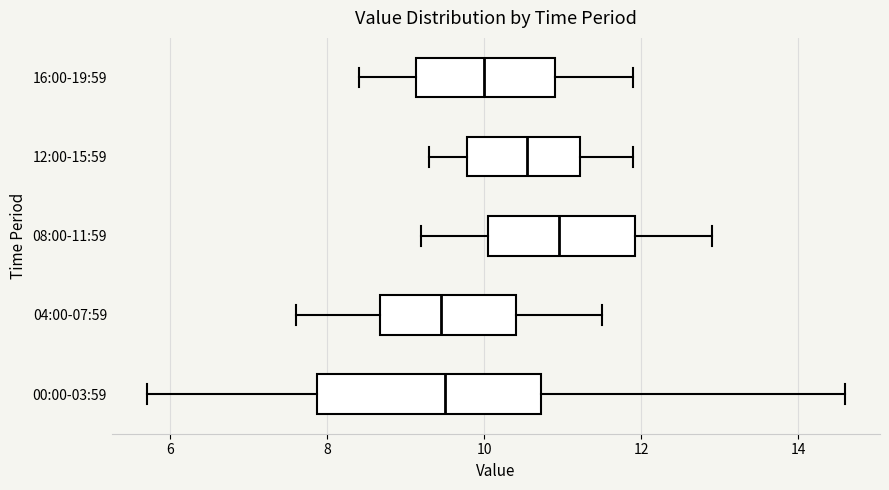

Reading bottom to top, transcribe this box plot: for each box, give where its median line is, the range the box spans, and where its two whiskers end, as read against the x-axis. The values are not printed on the chart, so give them approximately, as read against the axis.

00:00-03:59: median 9.6, box 7.8 to 10.8, whiskers 5.8 to 14.6
04:00-07:59: median 9.4, box 8.6 to 10.4, whiskers 7.6 to 11.6
08:00-11:59: median 11.0, box 10.0 to 12.0, whiskers 9.2 to 13.0
12:00-15:59: median 10.6, box 9.8 to 11.2, whiskers 9.4 to 12.0
16:00-19:59: median 10.0, box 9.2 to 11.0, whiskers 8.4 to 12.0